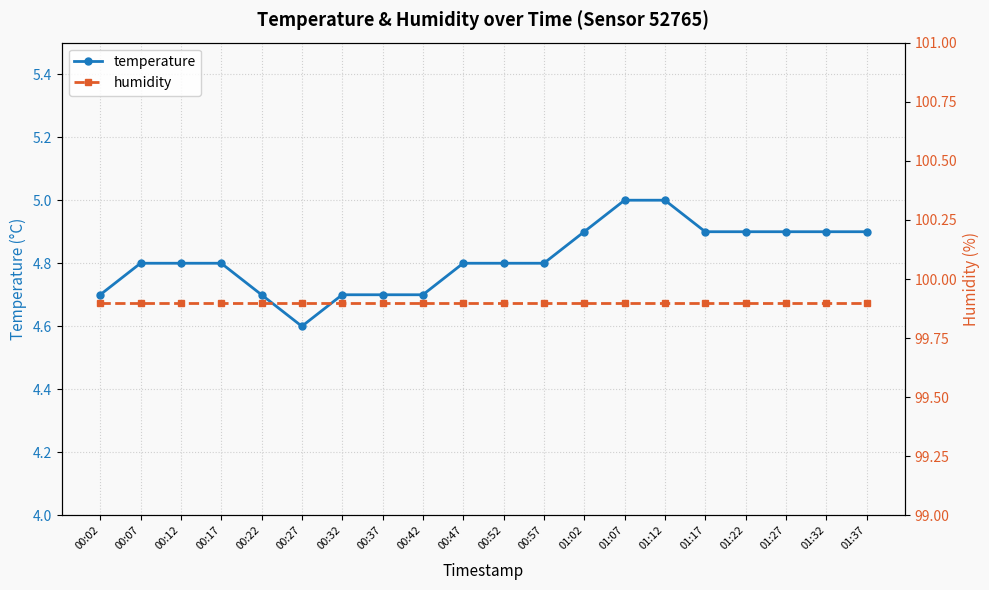

True or false: temperature has a value of 4.9 at 01:37.

True